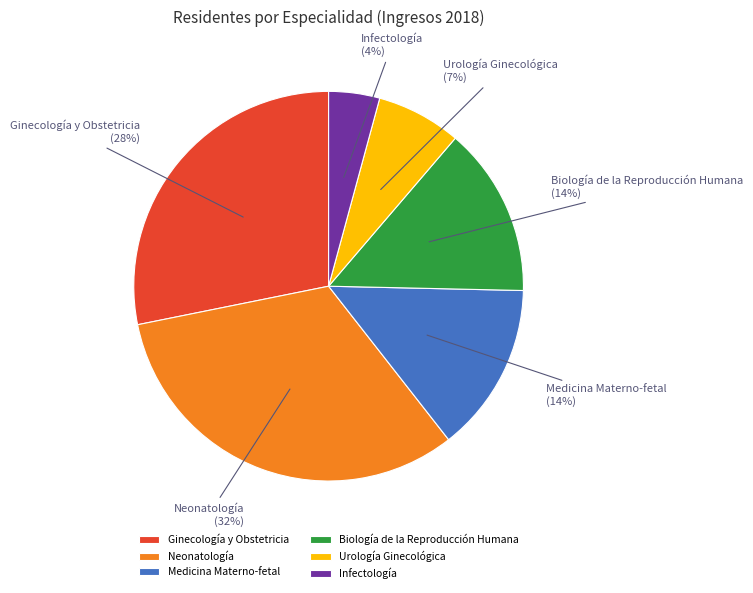

Do Ginecología y Obstetricia and Infectología together represent more than half of the pie?

No